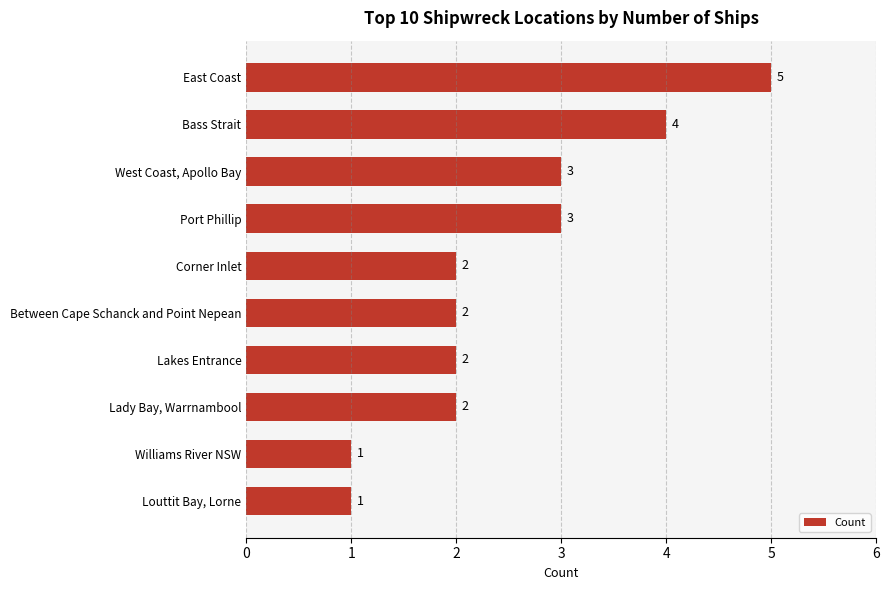

What is the difference between the second highest and minimum values?

3